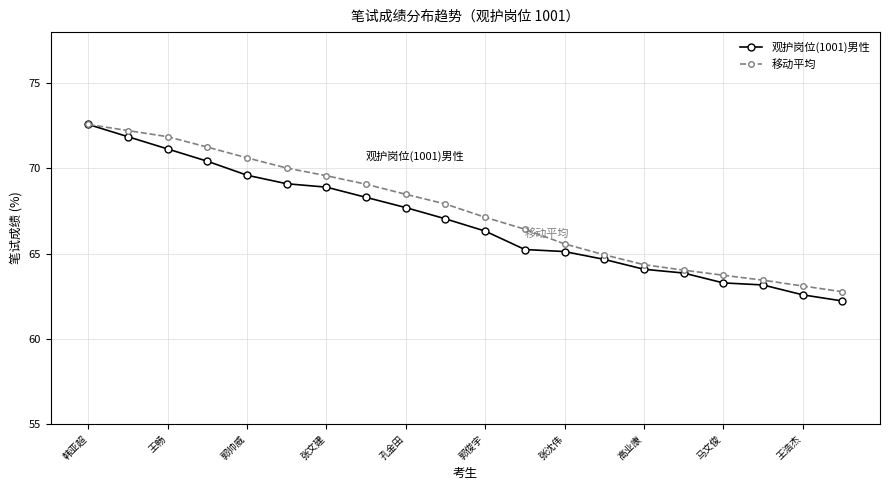

True or false: 观护岗位(1001)男性 has more than 2 points higher than both neighbors.

False